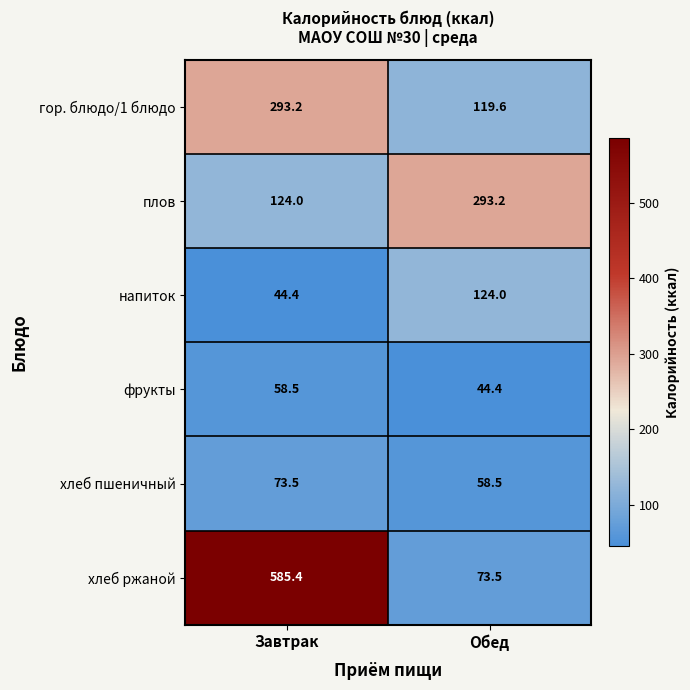

What is the difference between the highest and lowest values at Завтрак?

541.0